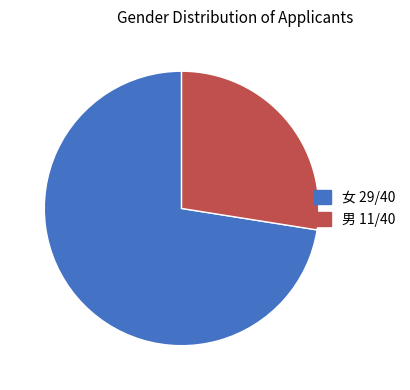

What is the ratio of the value at 男 to the value at 女?

0.4